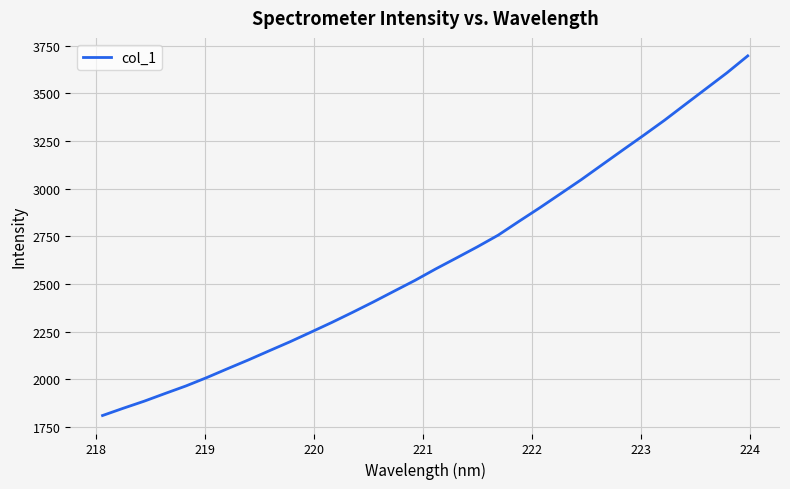

What is the minimum value shown in the chart?

1810.0